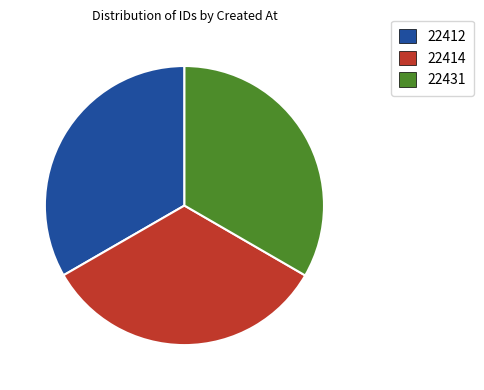

Does any single category account for the majority?

No